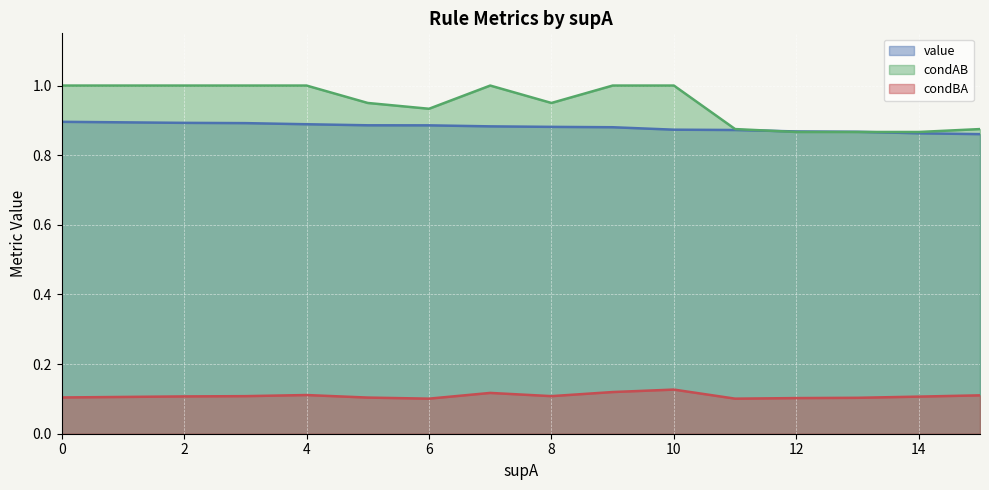

Rank the series by their maximum value, from highest to lowest.

condAB, value, condBA